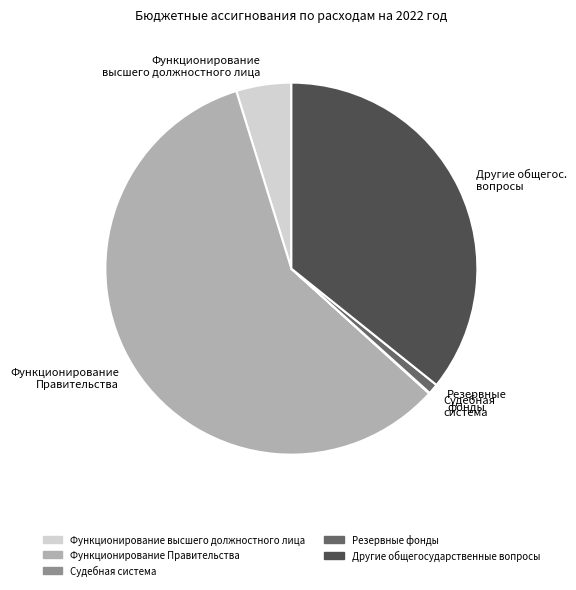

True or false: Другие общегос. вопросы accounts for 36% of the total.

True